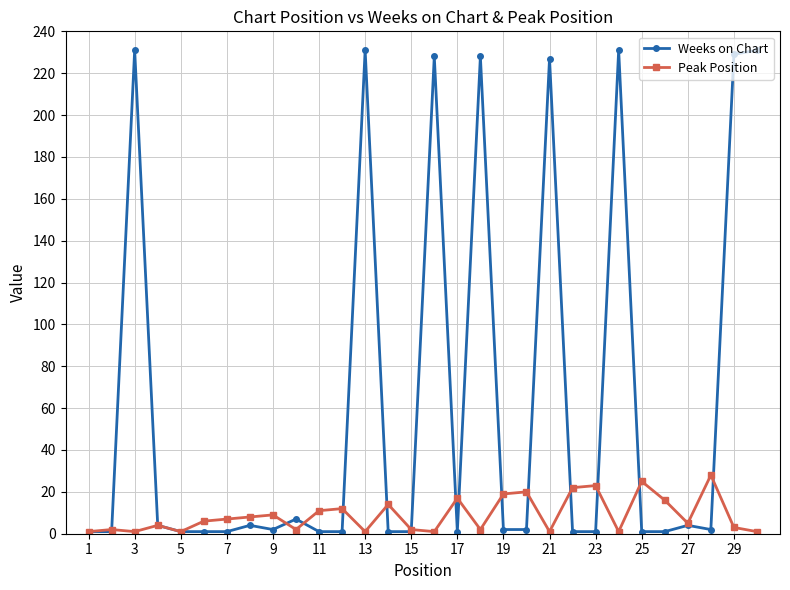

Rank the series by their maximum value, from highest to lowest.

Weeks on Chart, Peak Position